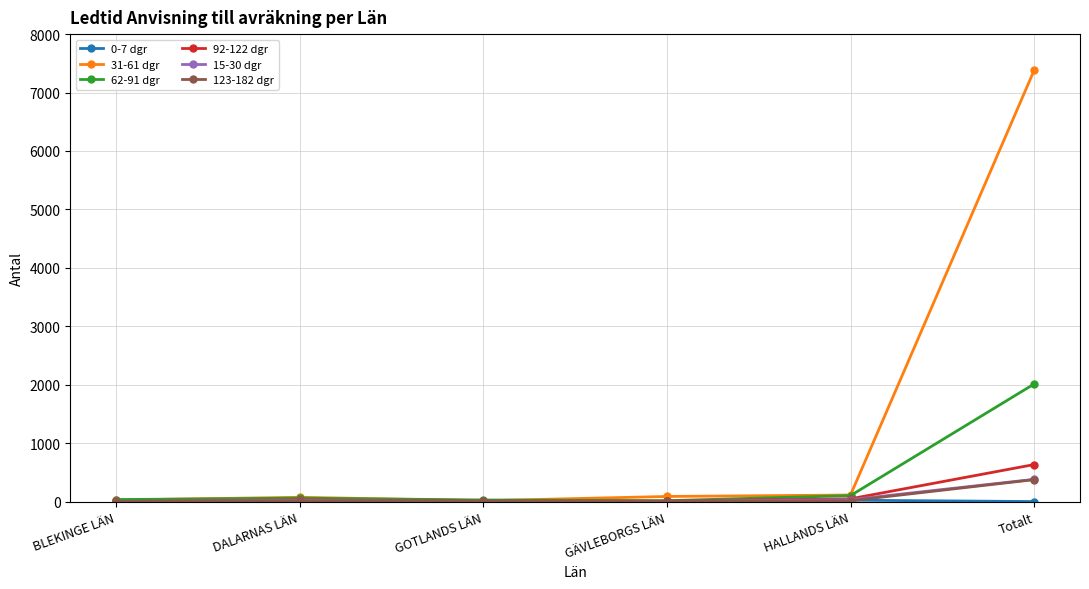

What is the greatest value displayed?

7379